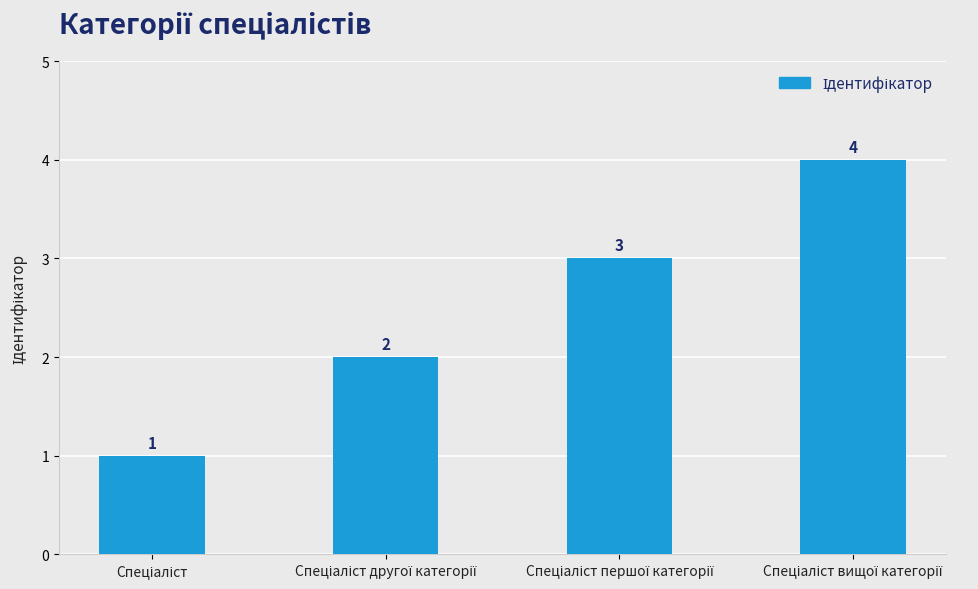

What is the value of the 3rd bar from the left?

3